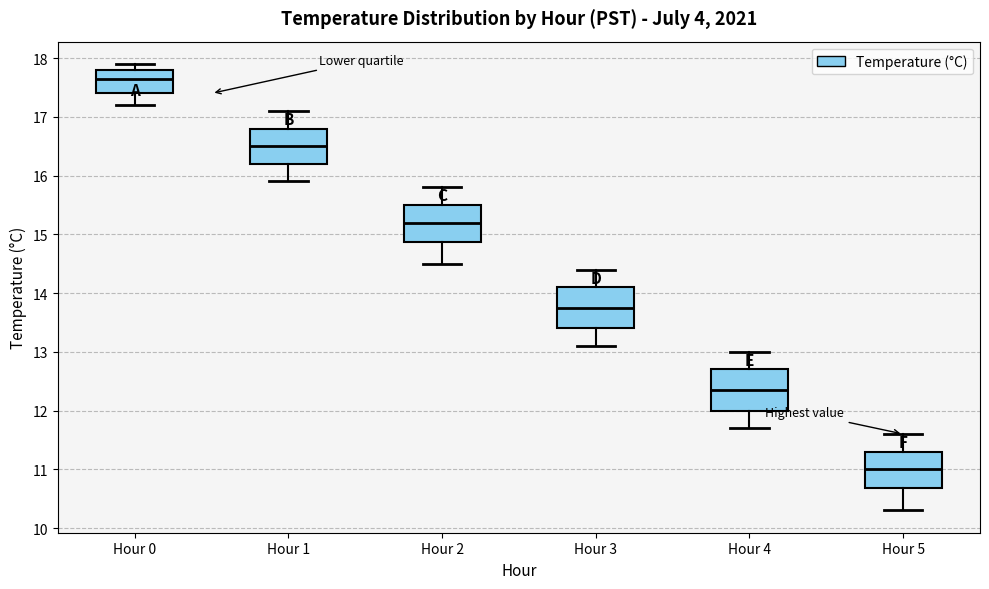

Where is the upper edge of the box for Hour 5 on the y-axis? The values are not printed on the chart, so give them approximately, as read against the axis.

11.3